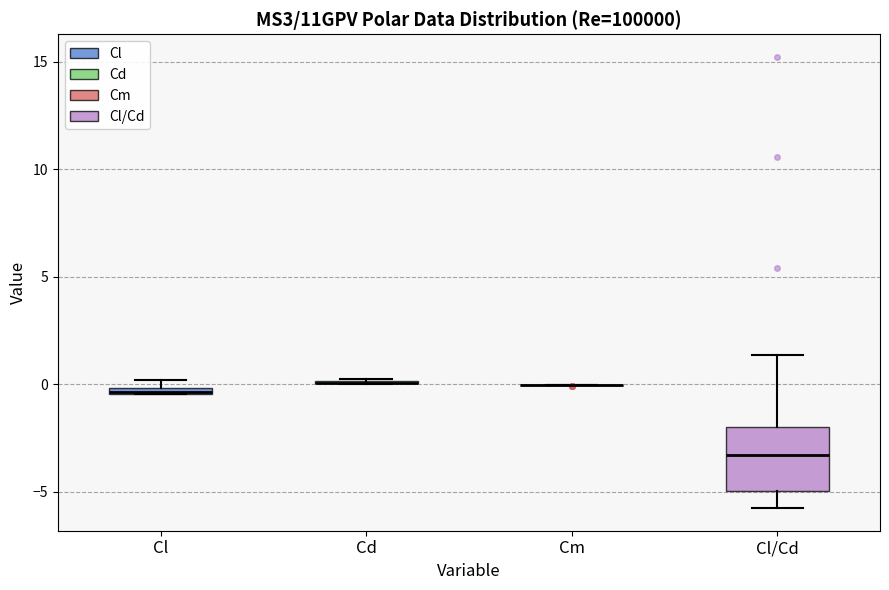

Which box is the tallest, from its lower edge to its upper edge?

Cl/Cd